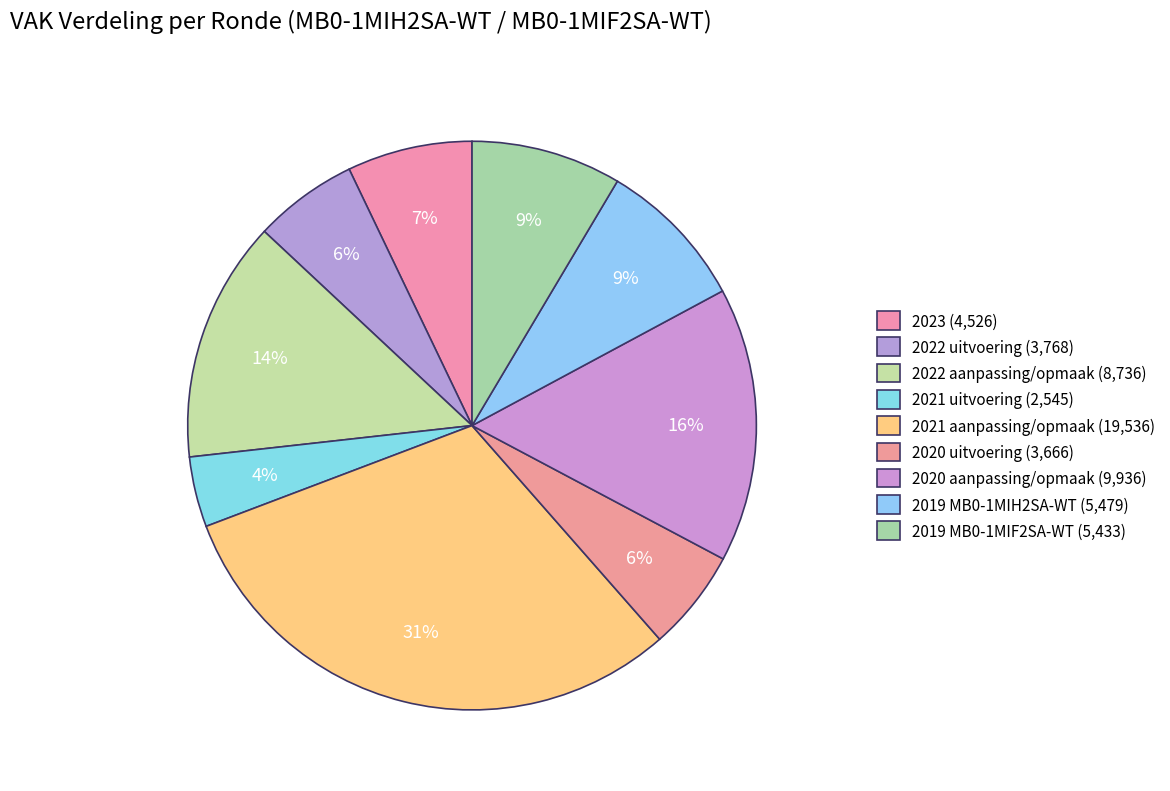

Is there a majority slice in this chart?

No